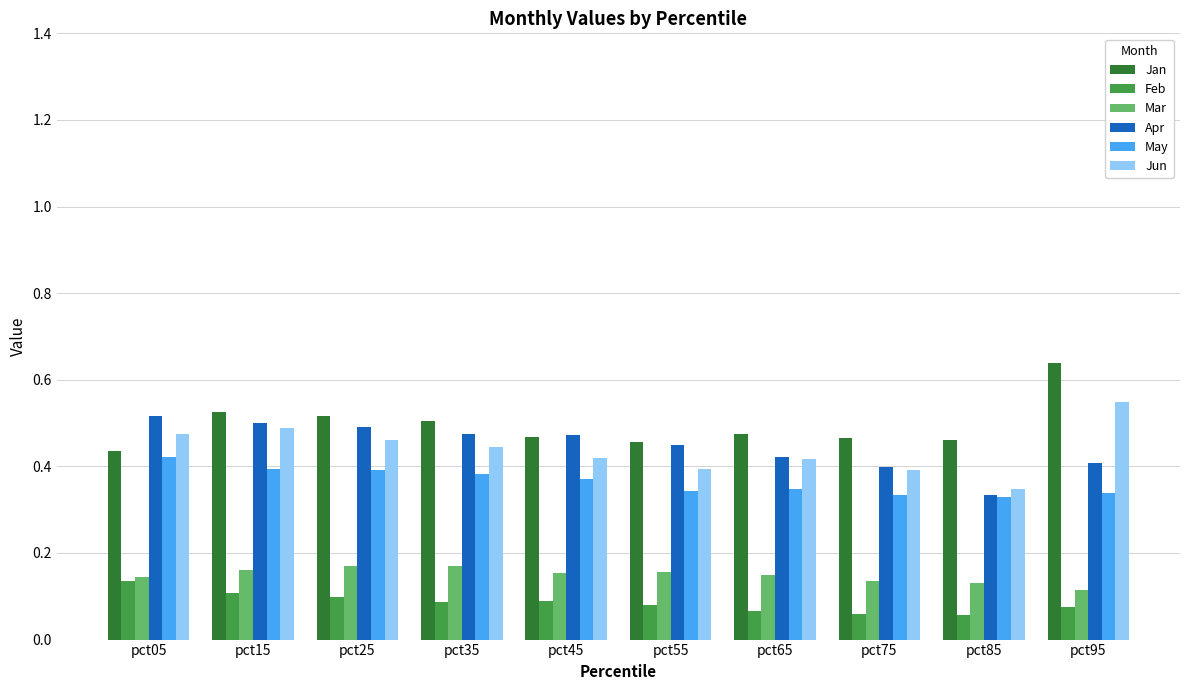

Count the Jun values in the range 0 to 1.

10